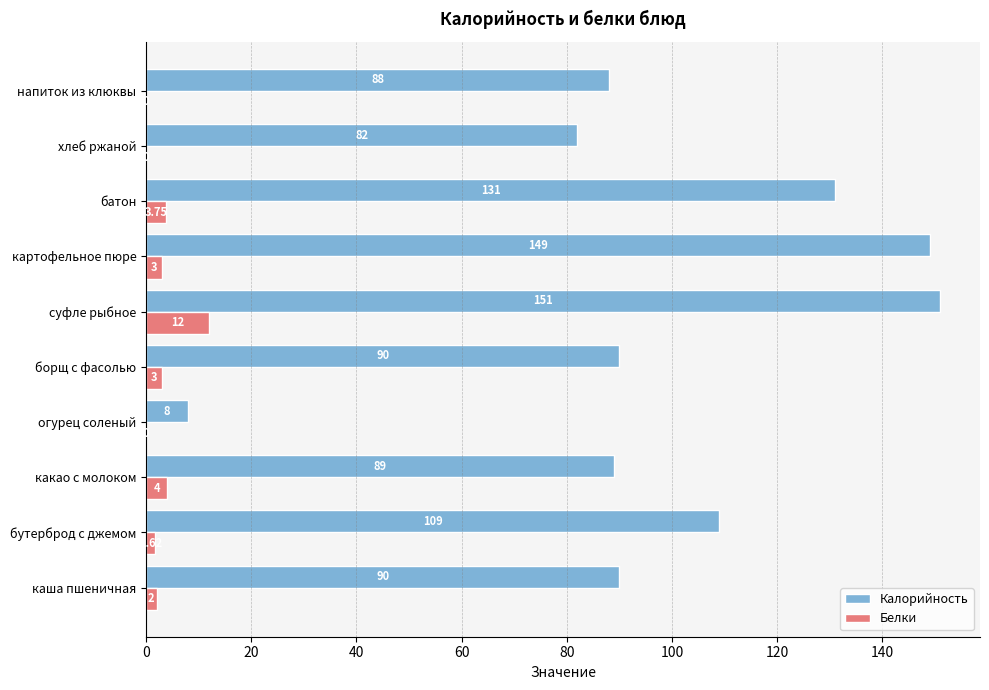

Between огурец соленый and картофельное пюре, which series saw the biggest shift?

Калорийность